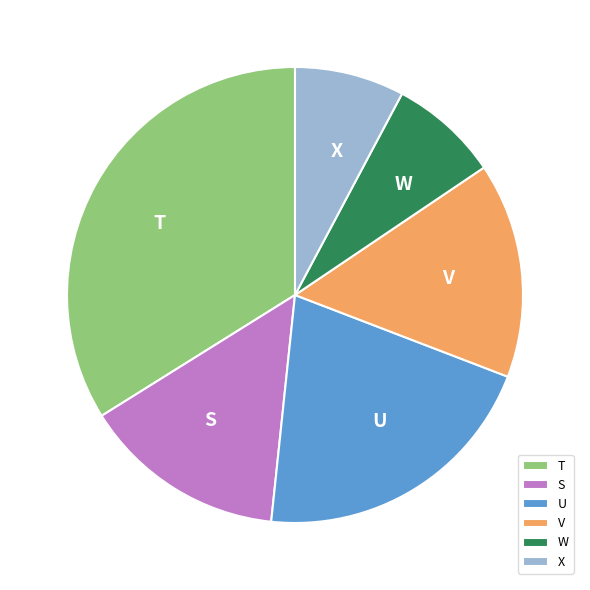

Between U and S, which is larger?

U